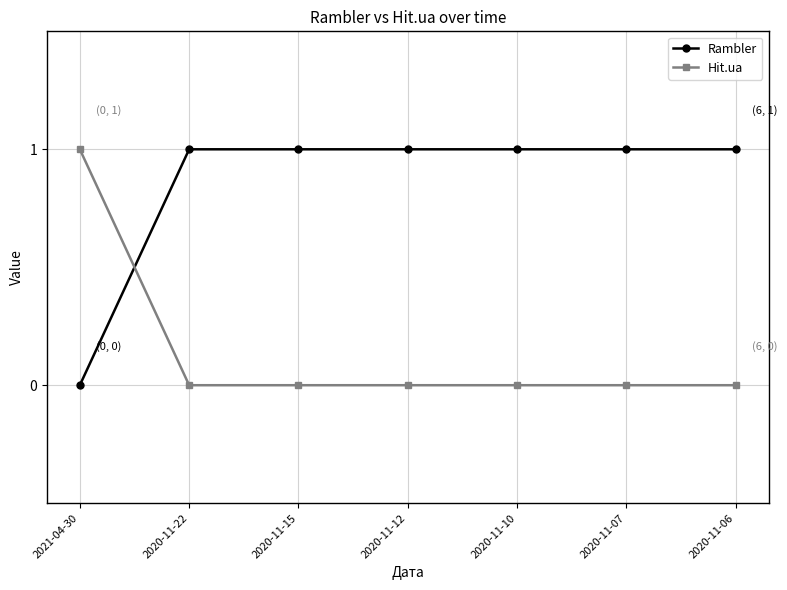

How many times do Rambler and Hit.ua cross each other?

1